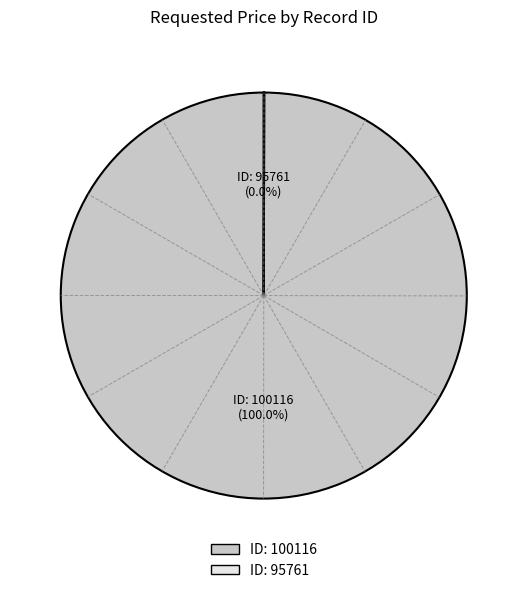

Is there any slice that represents more than half of the pie?

Yes